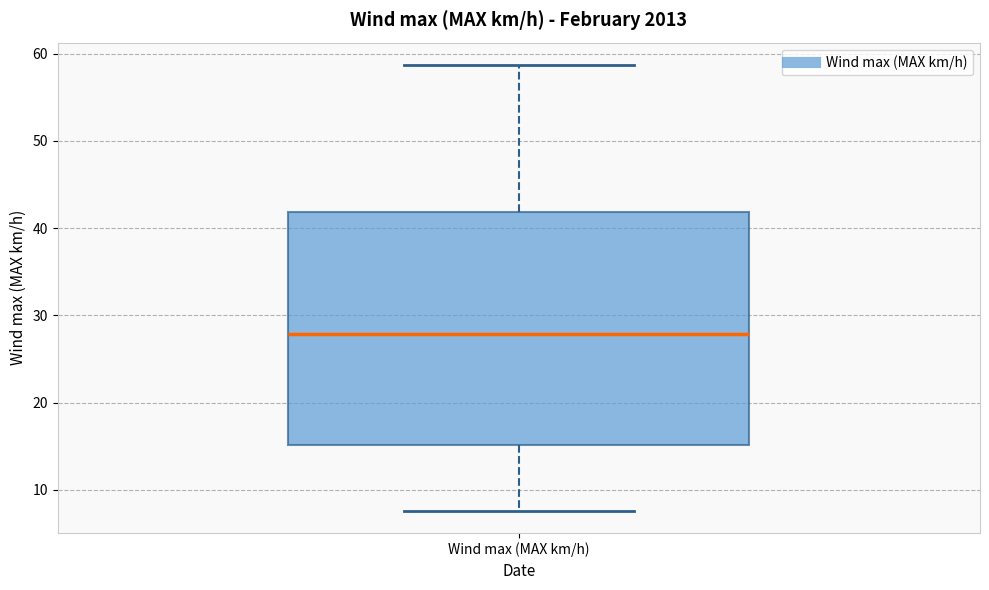

Read this box plot against the y-axis: the position of the median line, the range covered by the box, and the ends of both whiskers. The values are not printed on the chart, so give them approximately, as read against the axis.

median 28, box 15 to 42, whiskers 8 to 59